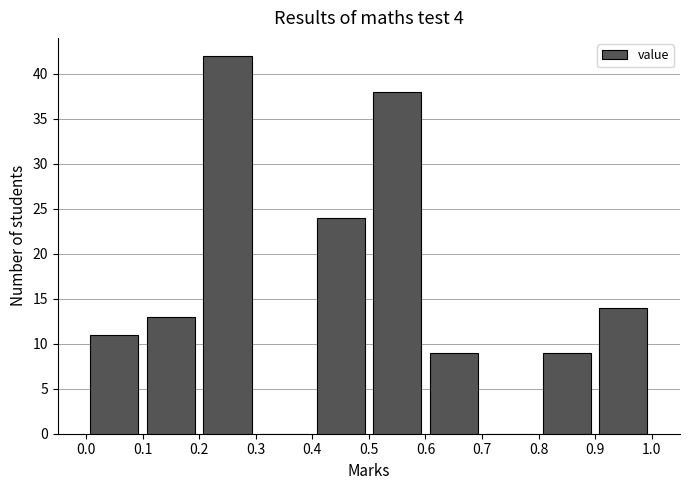

Reading left to right, transcribe this chart: for each bar, give the range it covers on the x-axis and its height. The values are not printed on the chart, so give them approximately, as read against the axis.

0.0 to 0.1: 11
0.1 to 0.2: 13
0.2 to 0.3: 42
0.3 to 0.4: 0
0.4 to 0.5: 24
0.5 to 0.6: 38
0.6 to 0.7: 9
0.7 to 0.8: 0
0.8 to 0.9: 9
0.9 to 1.0: 14